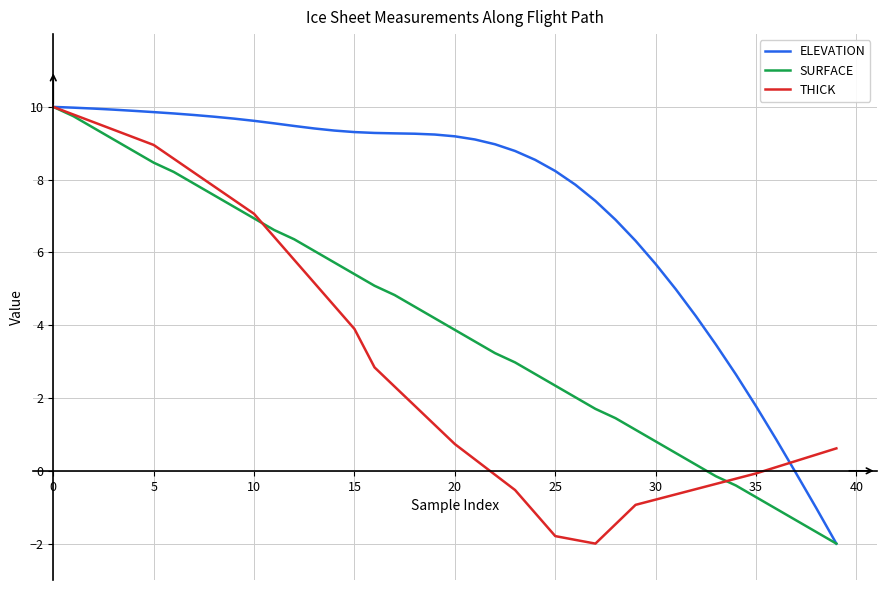

What is the difference between the maximum and minimum values in the THICK series?

12.0